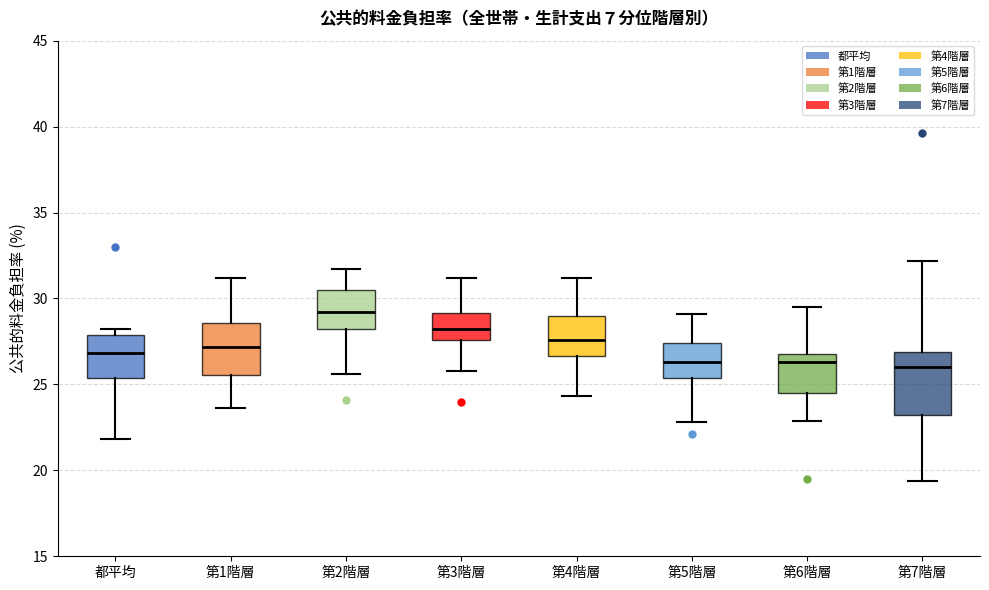

Which box is the tallest, from its lower edge to its upper edge?

第7階層